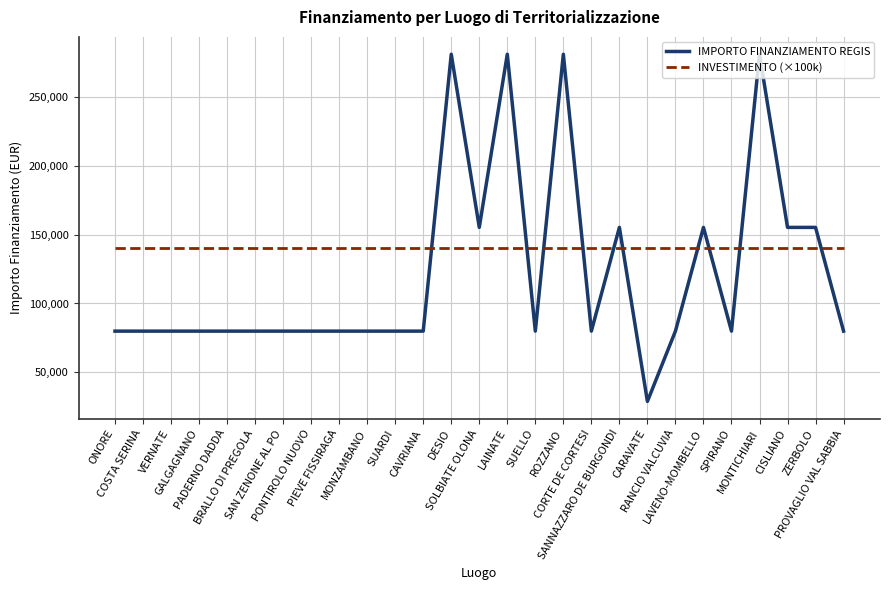

At which category does the chart reach its minimum across all series?

CARAVATE